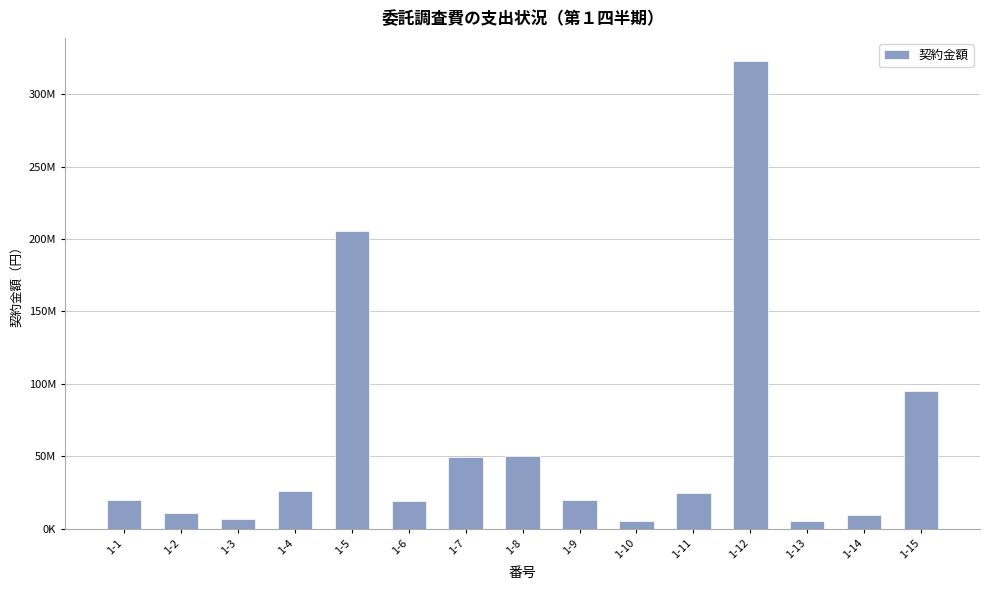

What is the ratio of the value at 1-2 to the value at 1-6?

0.6